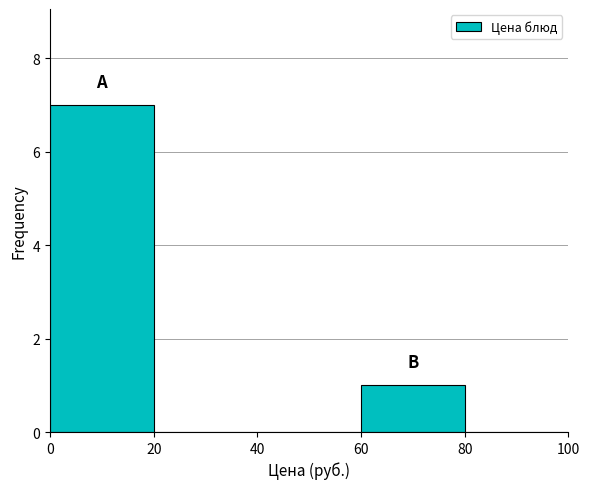

What is the height of the bar covering 0 to 20 on the x-axis? The values are not printed on the chart, so give them approximately, as read against the axis.

7